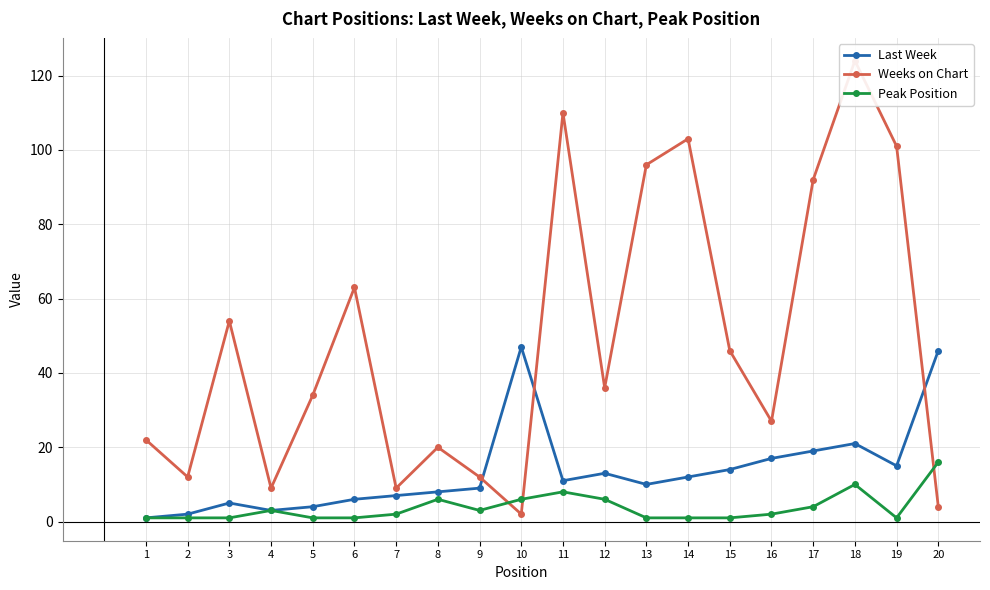

At which label does Weeks on Chart reach its peak?

18